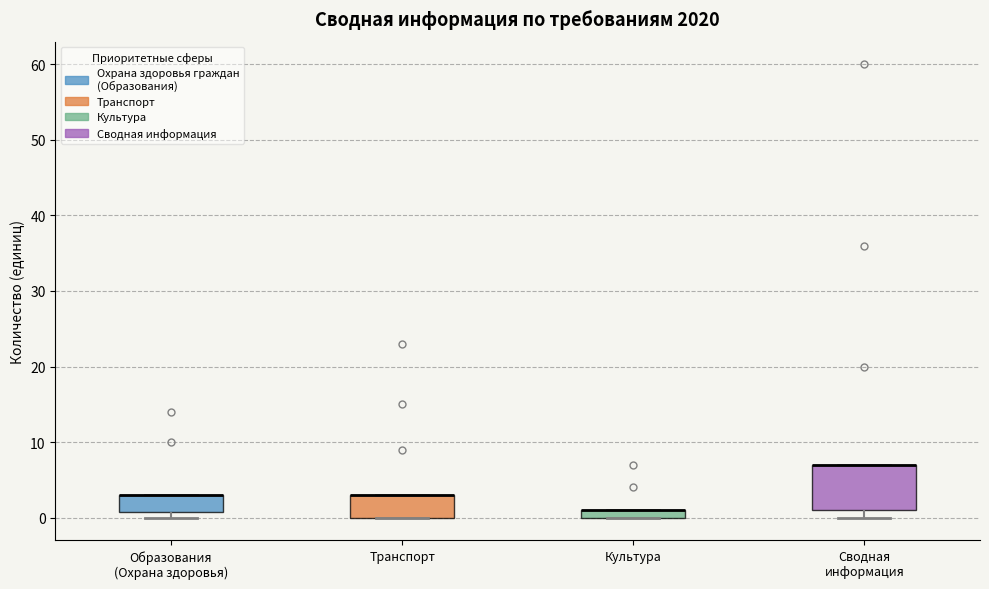

Comparing the boxes themselves (not the whiskers), which one is the tallest?

Сводная информация